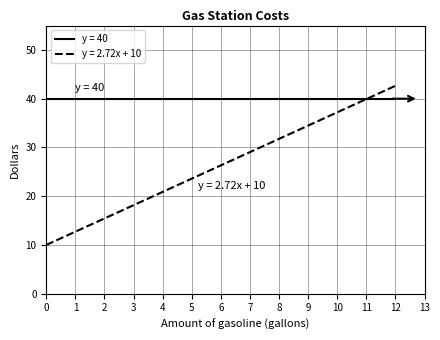

Rank the series by their maximum value, from lowest to highest.

y = 40, y = 2.72x + 10